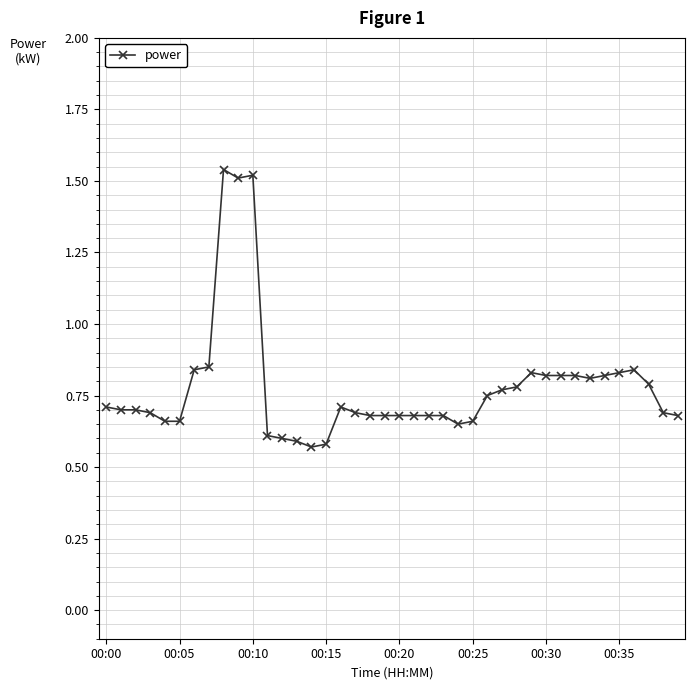

What is the difference between the maximum and minimum values?

1.0